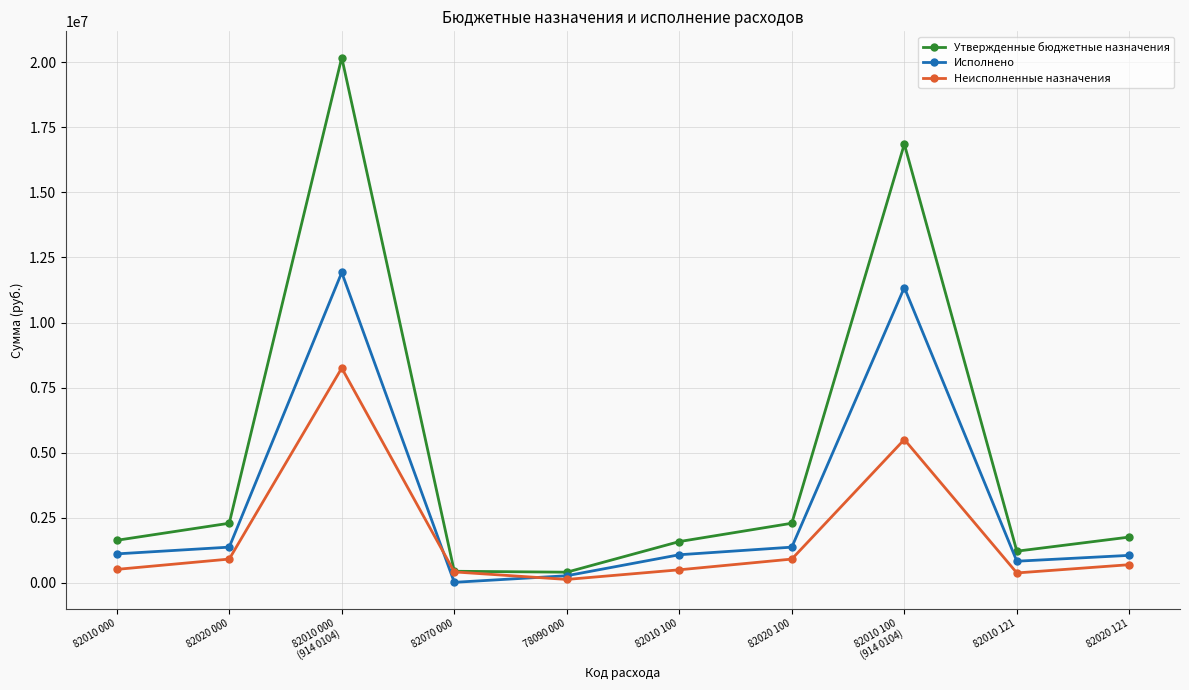

What is the minimum value for Утвержденные бюджетные назначения?

414000.0